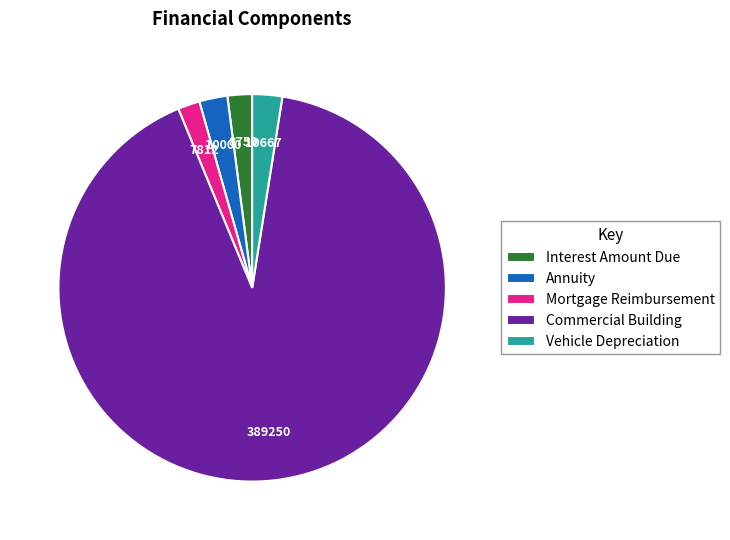

What is the largest slice in the pie chart?

Commercial Building